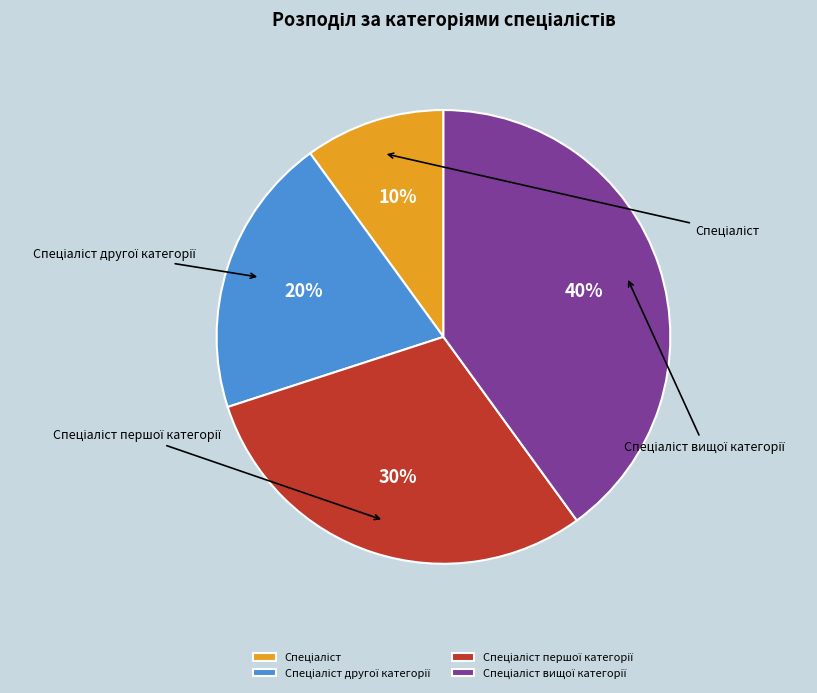

To the nearest percent, what percentage of the pie is Спеціаліст вищої категорії?

40%